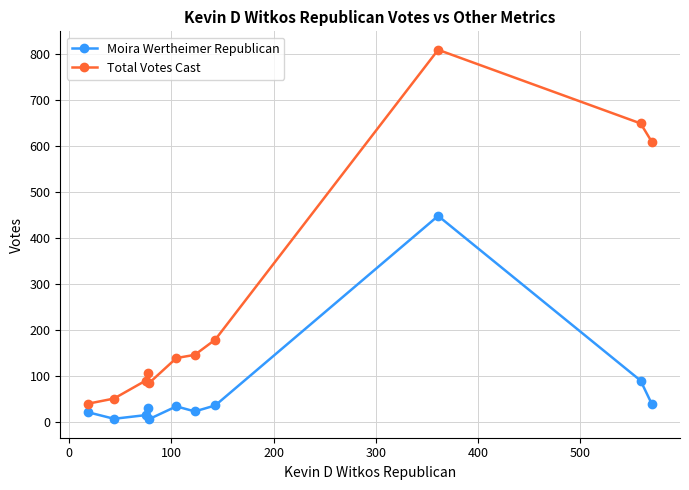

What is the sum of all Total Votes Cast values?

2914